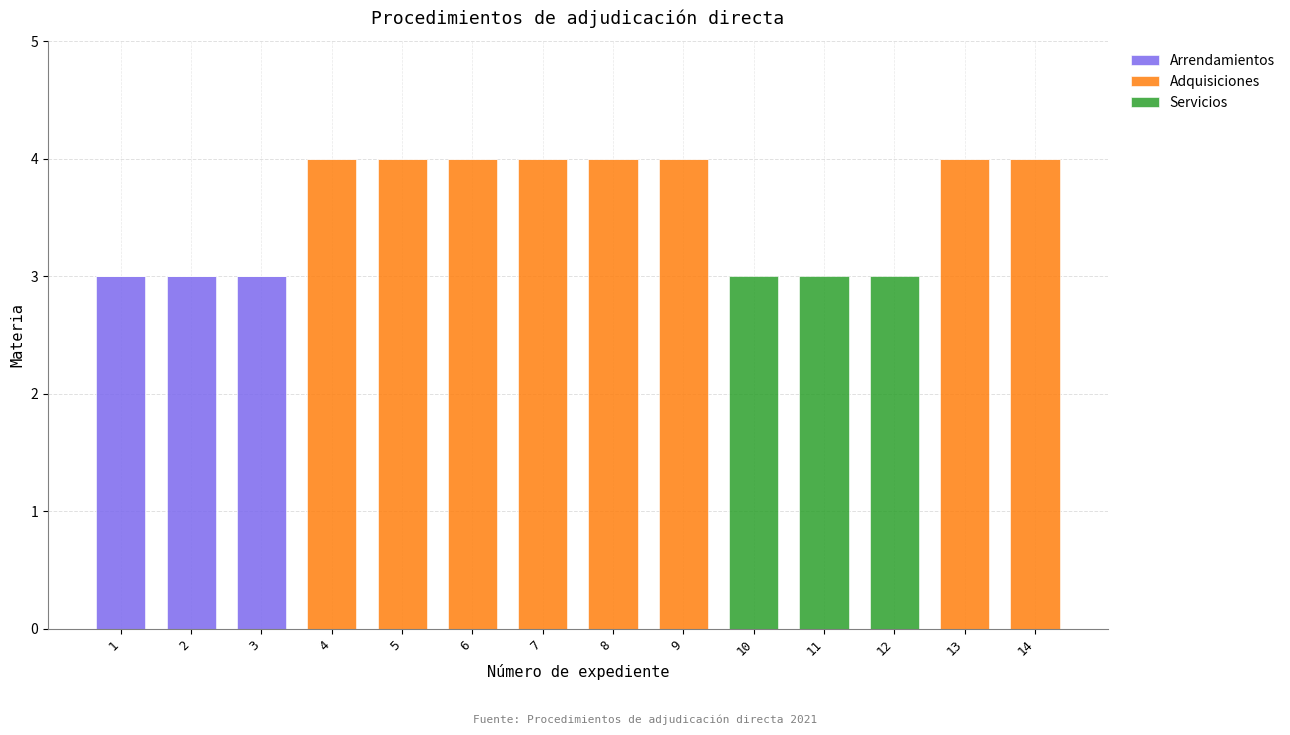

What is the approximate value of Arrendamientos at 1?

3